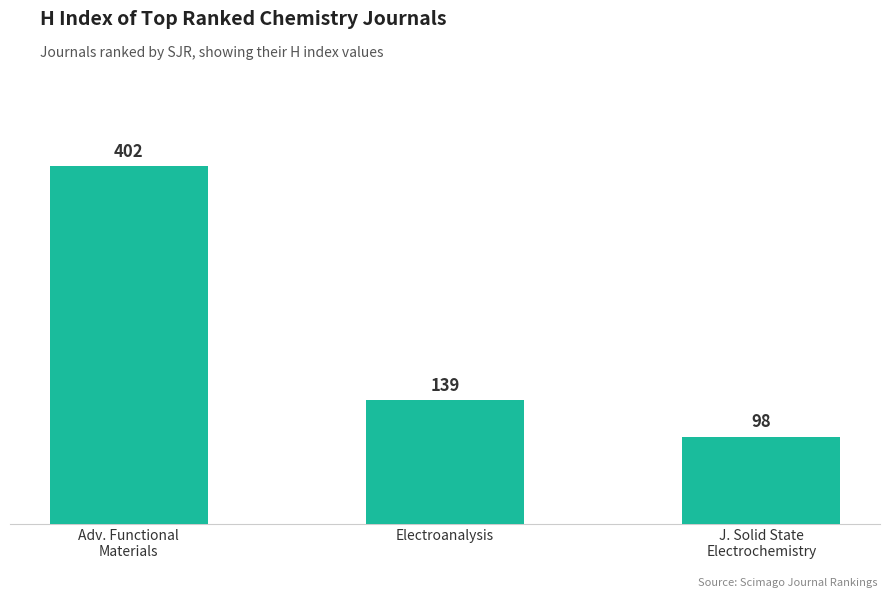

What is the sum of all values?

639